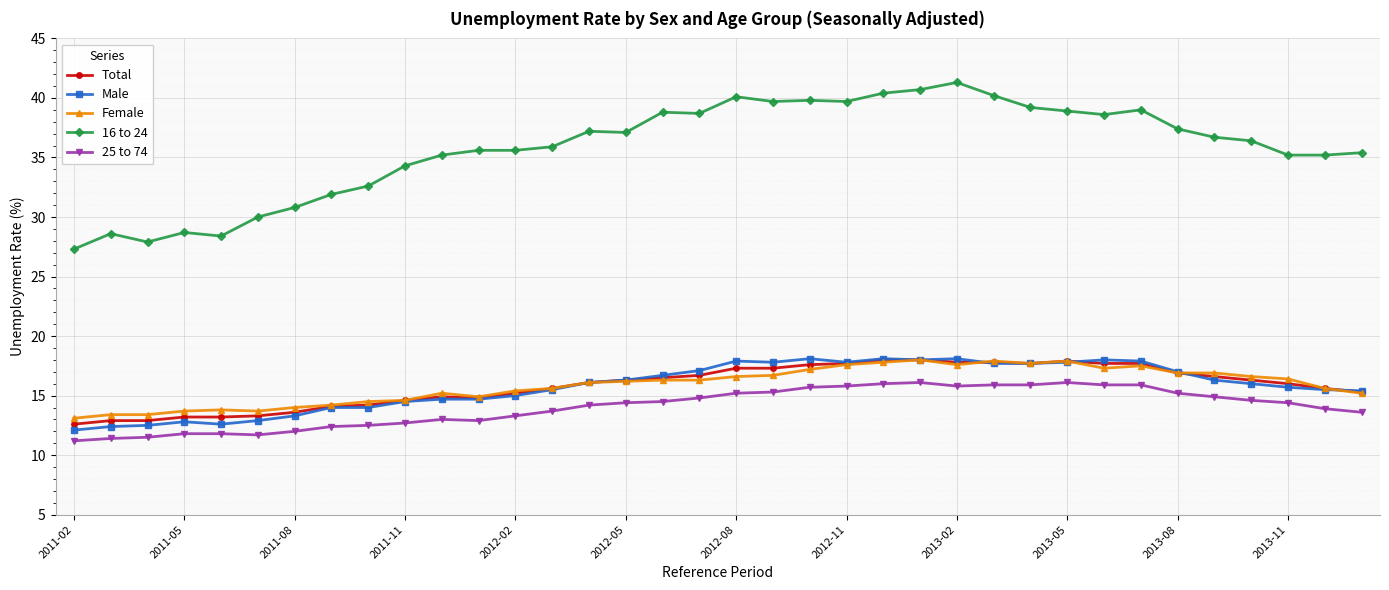

True or false: 16 to 24 and Female intersect in this chart.

False